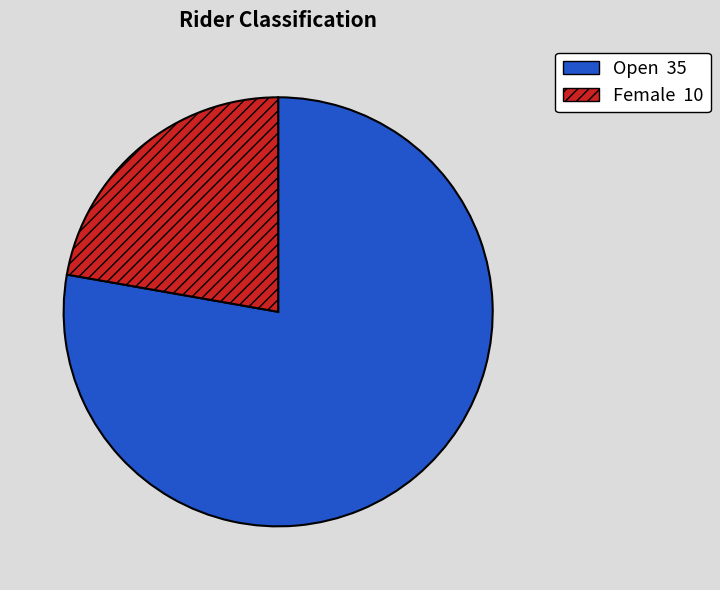

How many segments does this pie chart have?

2